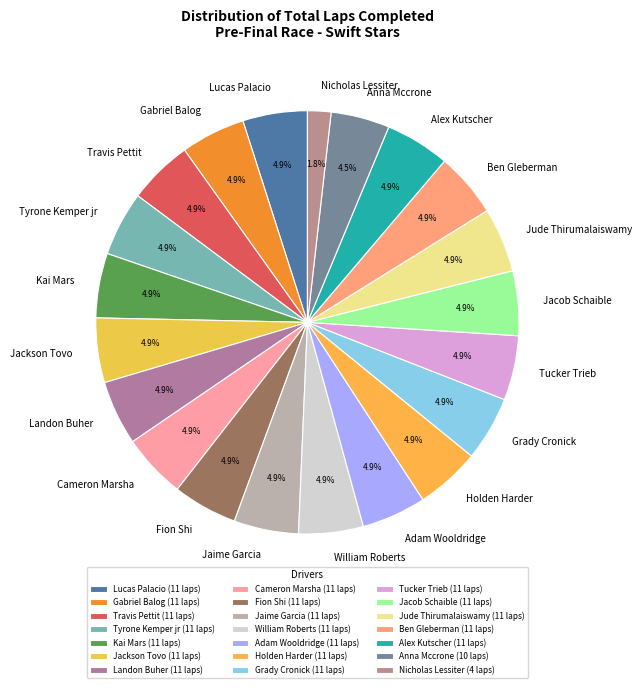

True or false: Tucker Trieb accounts for 5% of the total.

True